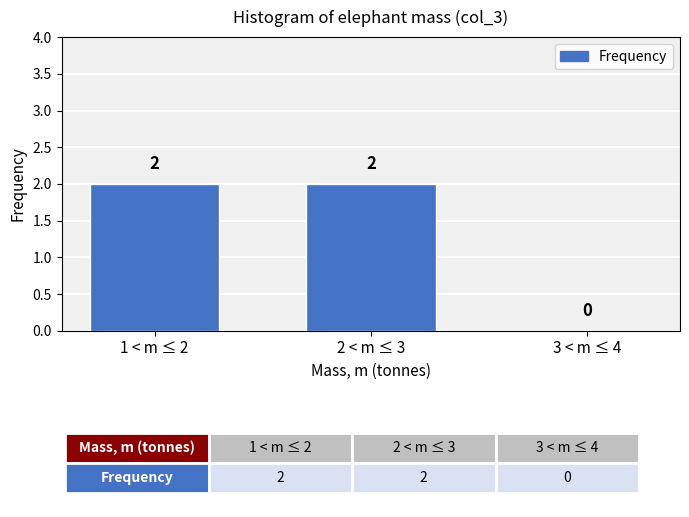

Reading left to right, list all the values displayed in this chart.

1 < m ≤ 2=2	2 < m ≤ 3=2	3 < m ≤ 4=0